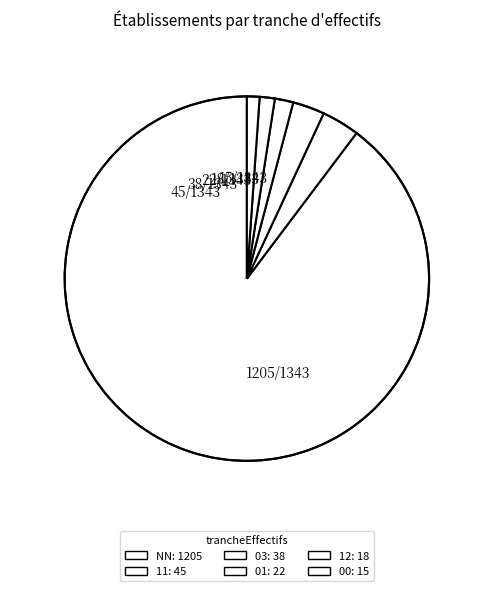

To the nearest percent, what is the average slice percentage?

17%